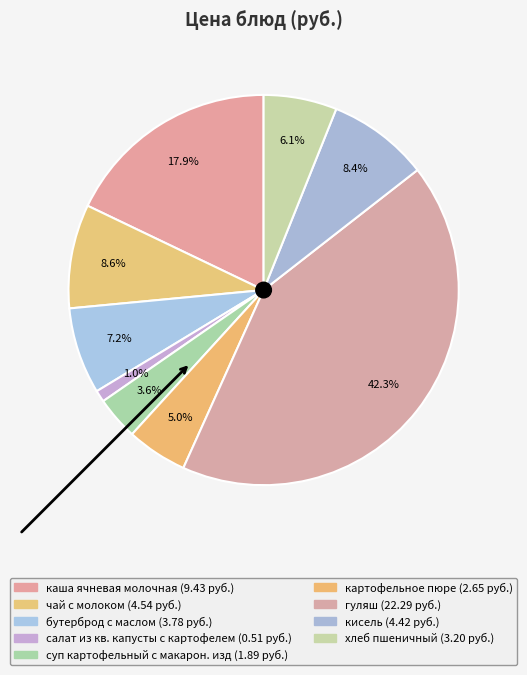

Between кисель and хлеб пшеничный, which is larger?

кисель